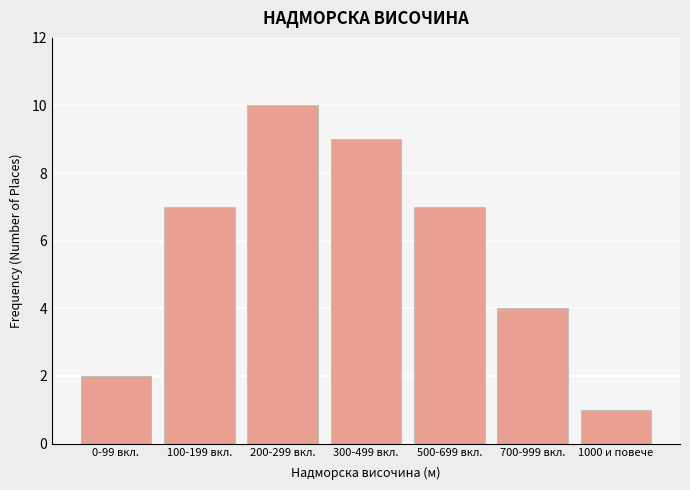

Reading left to right, list all the values displayed in this chart.

0-99 вкл.=2	100-199 вкл.=7	200-299 вкл.=10	300-499 вкл.=9	500-699 вкл.=7	700-999 вкл.=4	1000 и повече=1